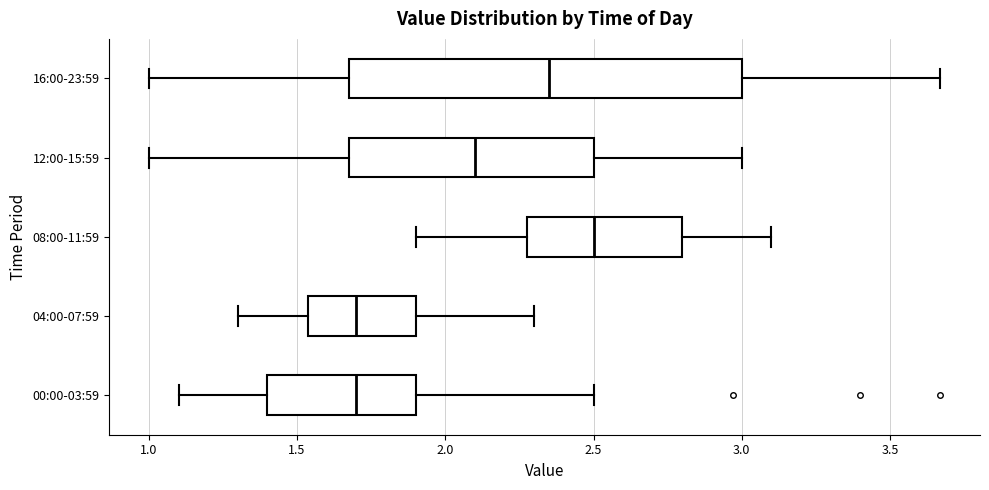

Where does the left whisker of the box for 04:00-07:59 end on the x-axis? The values are not printed on the chart, so give them approximately, as read against the axis.

1.30